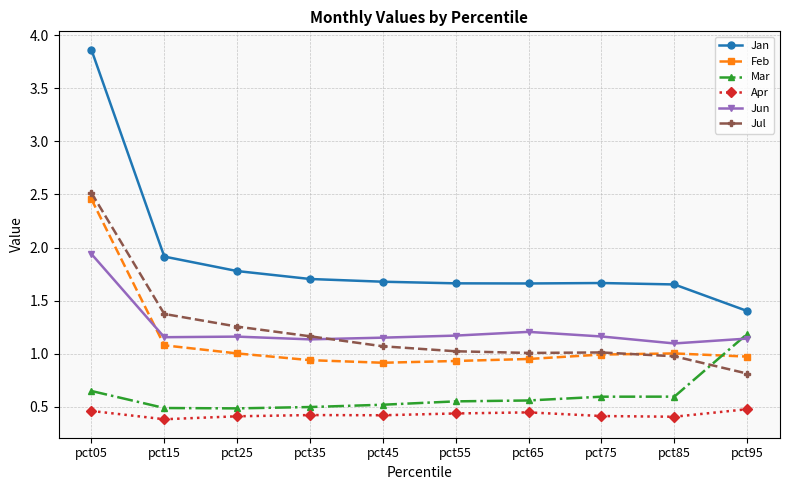

Is this an area chart (filled region under the line)?

No